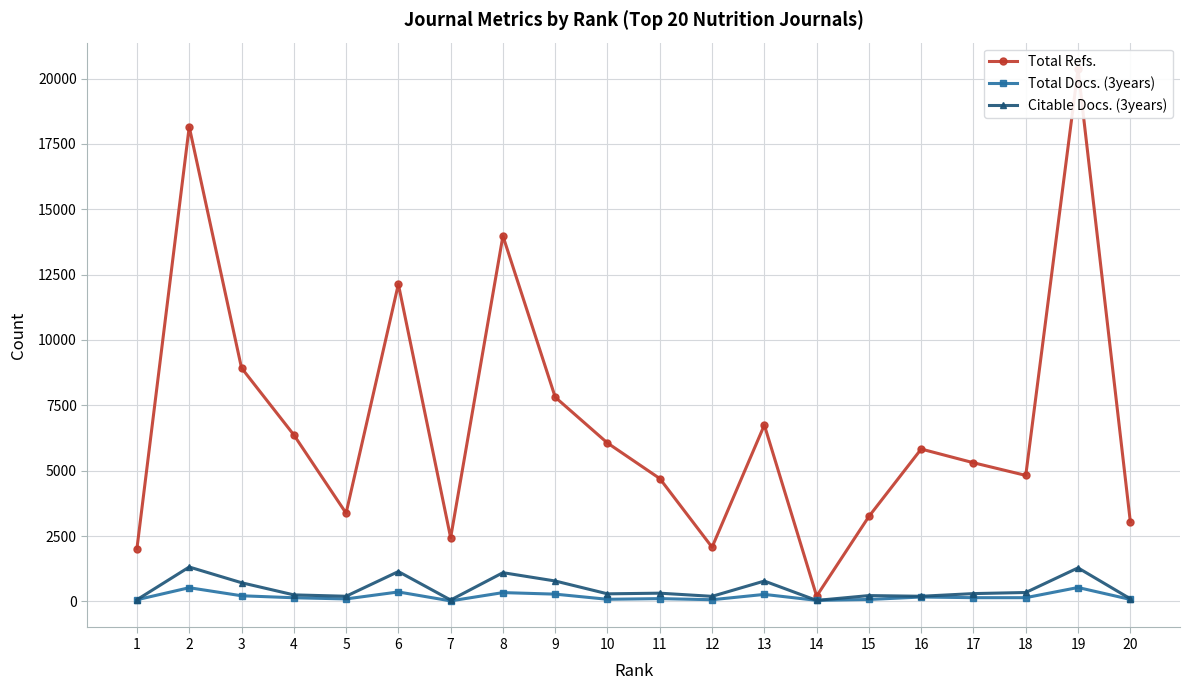

True or false: Total Docs. (3years) and Total Refs. cross at least once.

False